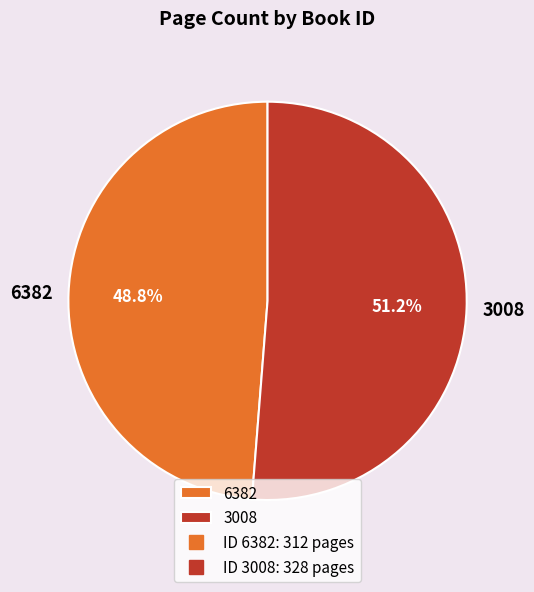

Rank the categories by value from lowest to highest.

6382, 3008